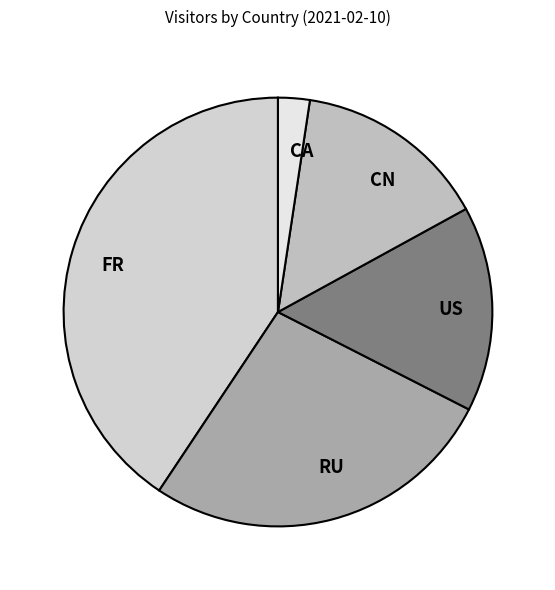

Is the sum of CN and FR greater than half?

Yes